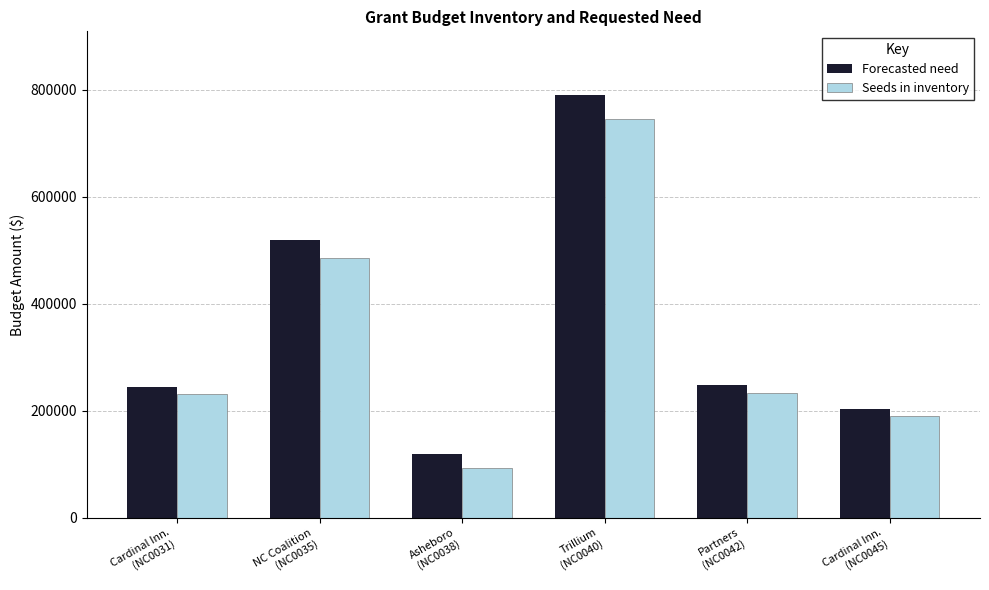

What is the difference between the highest and lowest values at Asheboro
(NC0038)?

25800